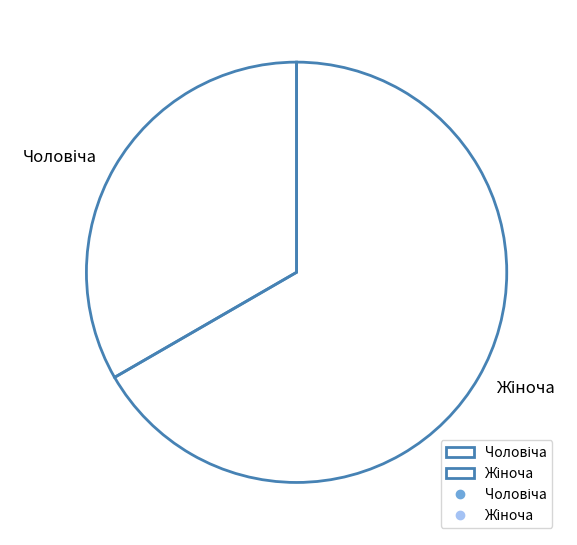

Does any single category account for the majority?

Yes